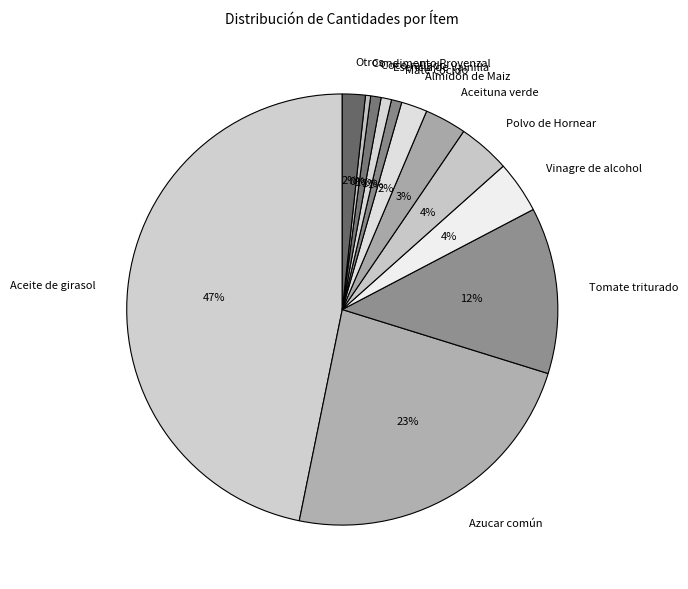

How many slices are in this pie chart?

12